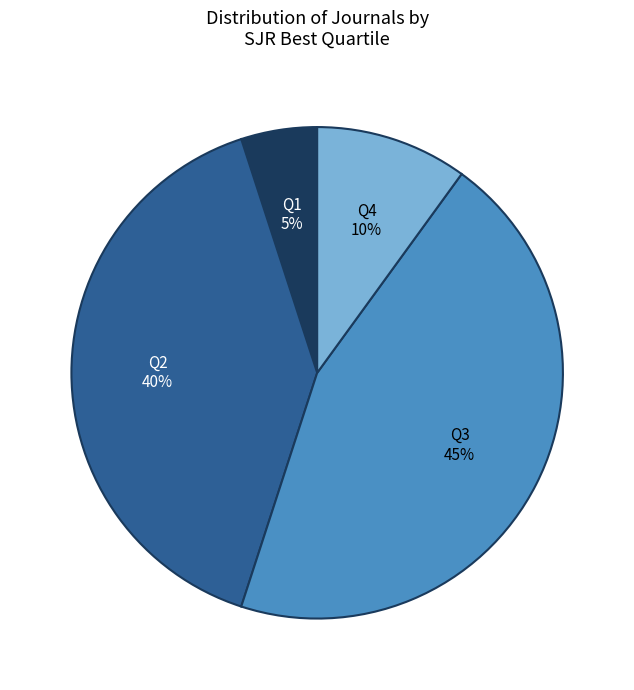

Approximately how many times larger is the value at Q2 compared to Q3?

0.9